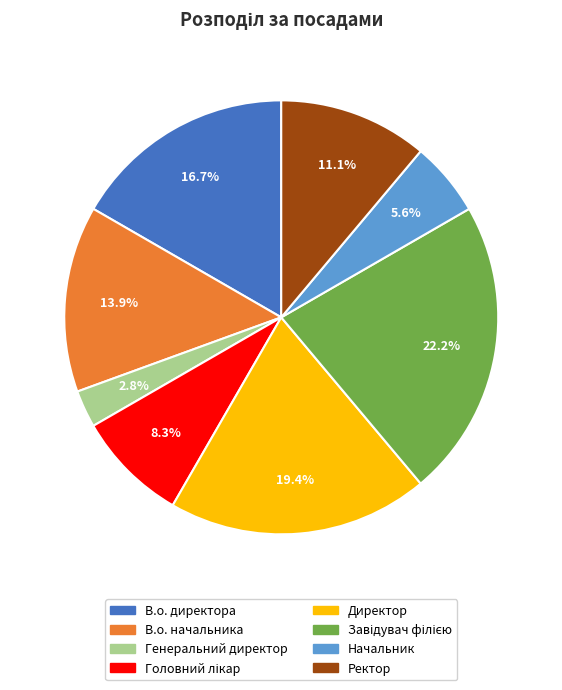

What is the ratio of the value at Генеральний директор to the value at Начальник?

0.5